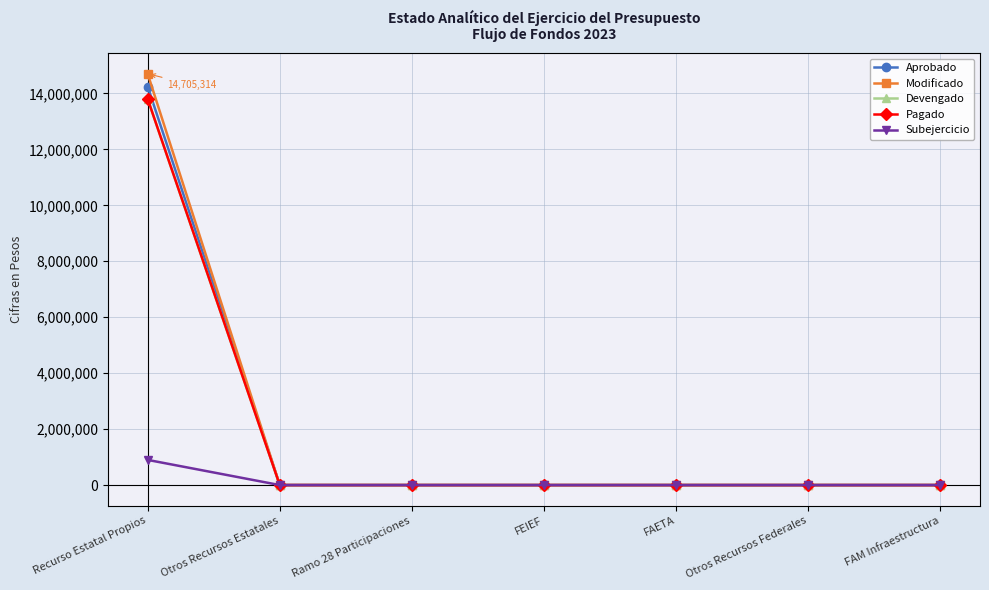

What is the label of the 7th point from the right?

Recurso Estatal Propios